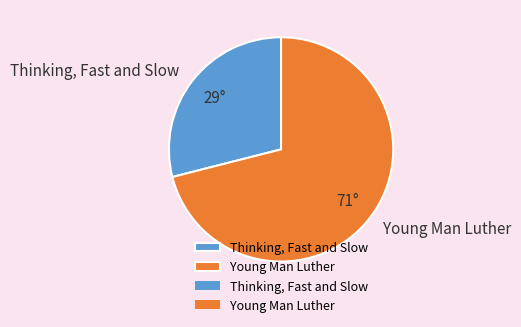

Between Young Man Luther and Thinking, Fast and Slow, which is larger?

Young Man Luther